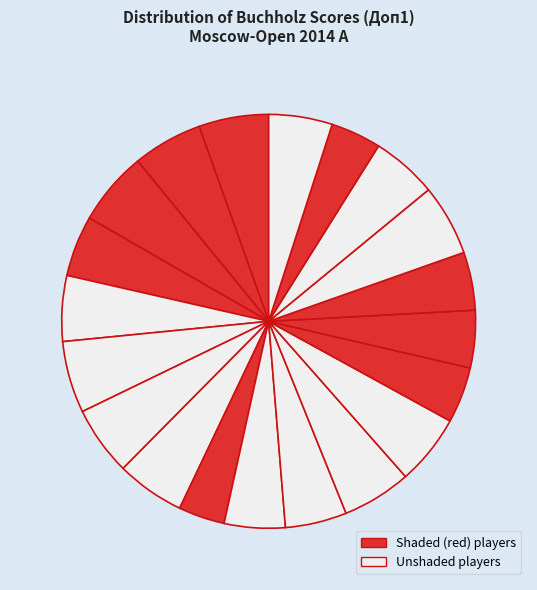

How many slices are in this pie chart?

20